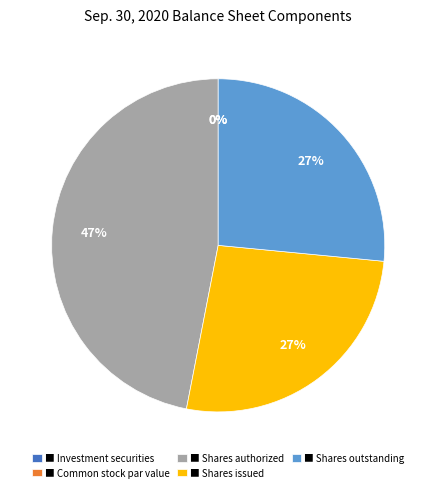

What is the change in value from Shares authorized to Shares issued?

-17397156.0